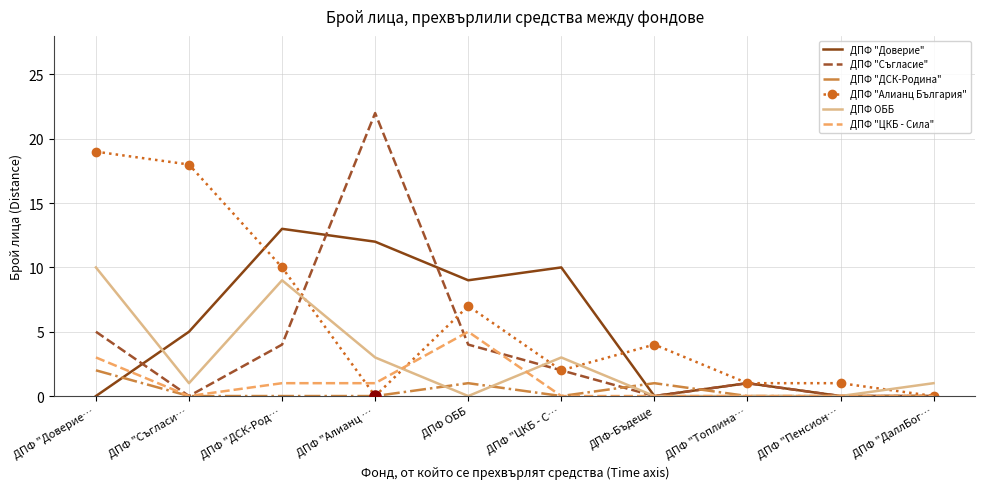

Is it true that ДПФ "ДСК-Родина" equals 0 at ДПФ "Алианц …?

True